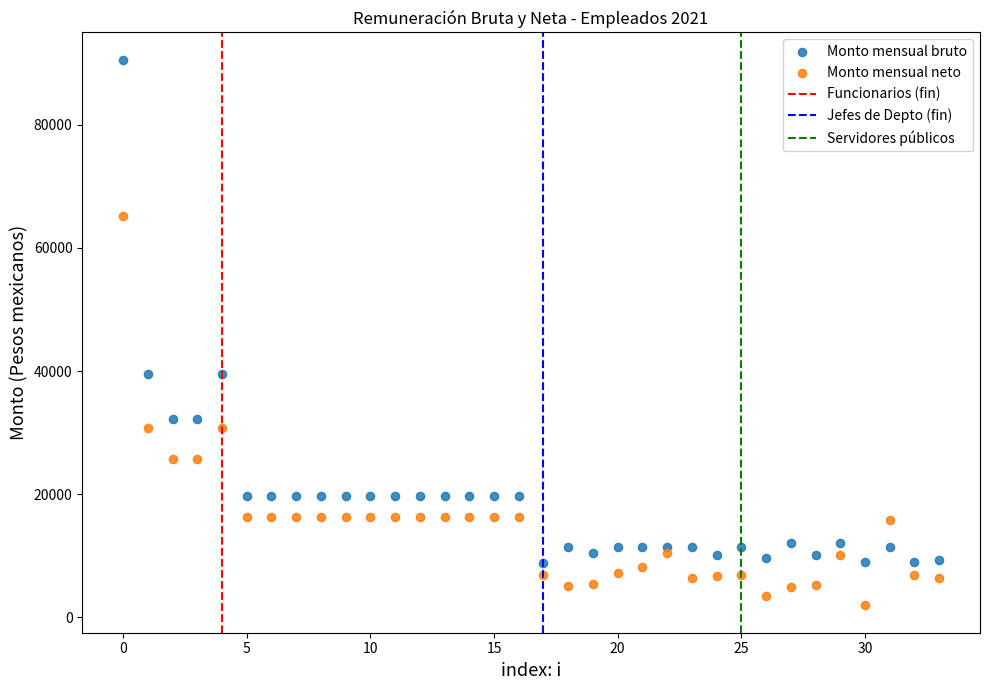

Across all data points, what is the range of Y values (max minus min)?

88658.0